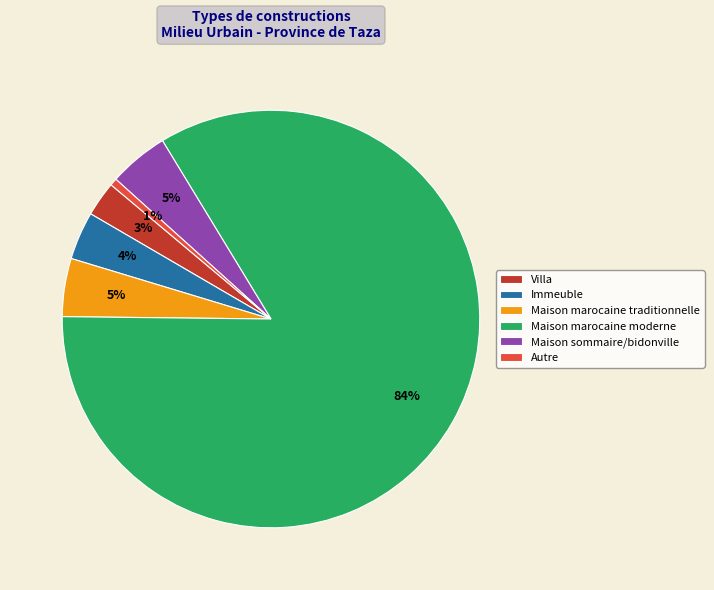

Between Immeuble and Villa, which is larger?

Immeuble